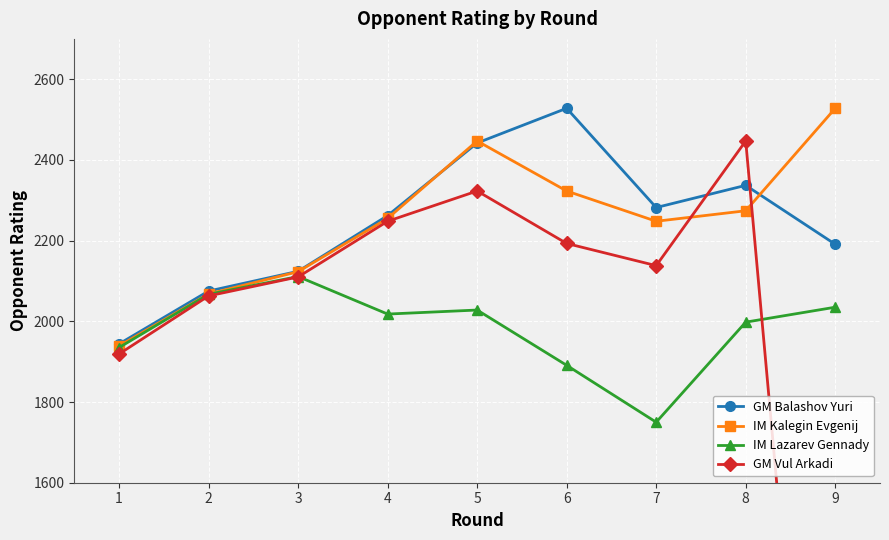

How many values in the IM Kalegin Evgenij series are below 2255?

4